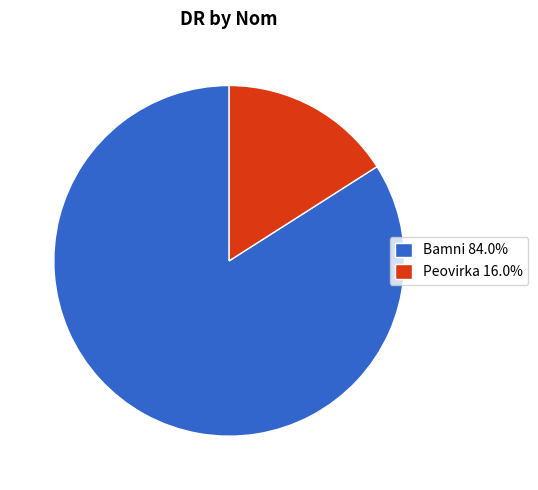

Between Peovirka and Bamni, which is larger?

Bamni